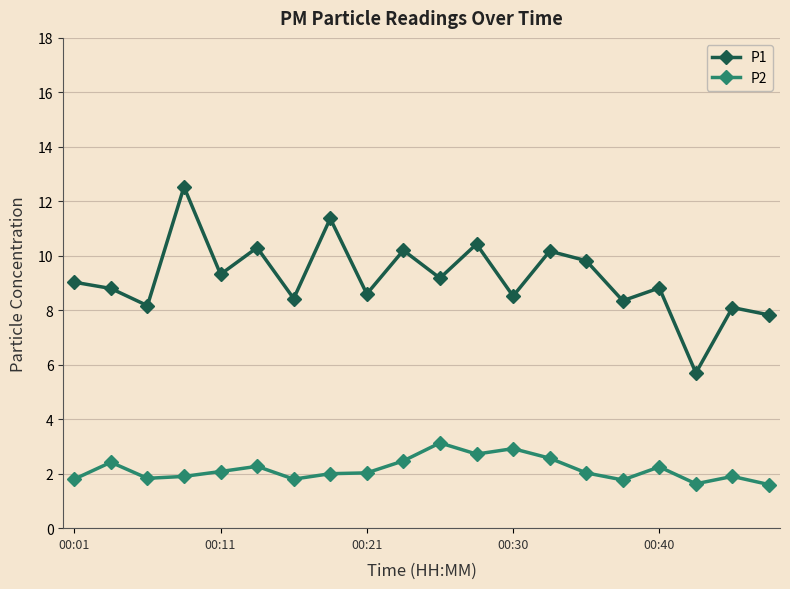

What are all the series names shown in the legend?

P1, P2